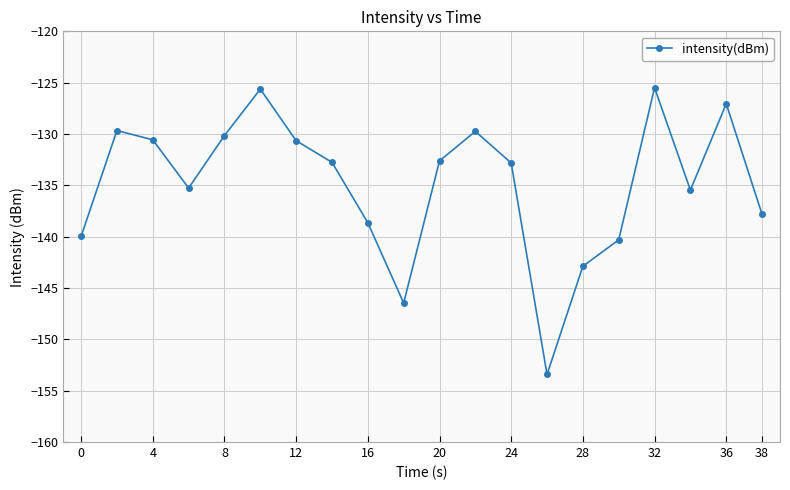

What is the difference between the second highest and second lowest values?

20.8